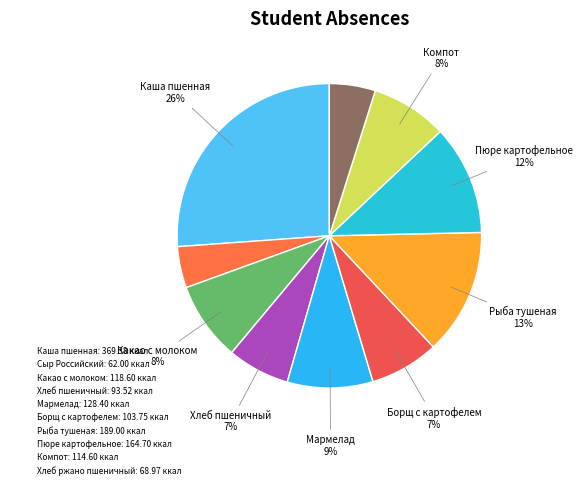

To the nearest percent, what is the combined percentage of Какао с молоком and Борщ с картофелем?

16%